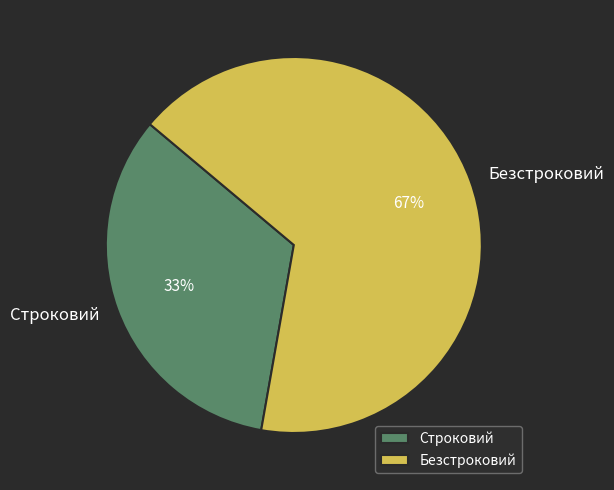

Which slice is the smallest?

Строковий